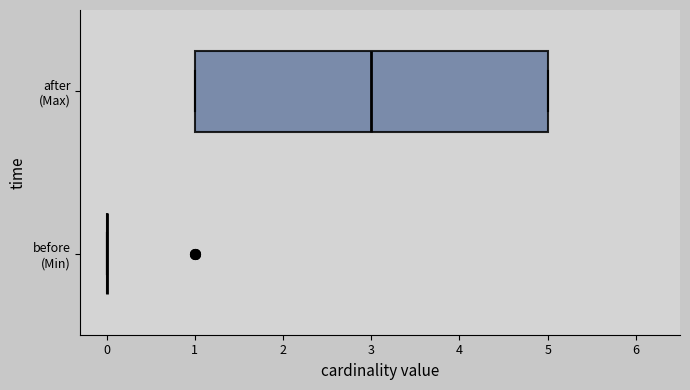

Reading bottom to top, transcribe this box plot: for each box, give where its median line is, the range the box spans, and where its two whiskers end, as read against the x-axis. The values are not printed on the chart, so give them approximately, as read against the axis.

before (Min): box collapsed to a line at 0, whiskers 0 to 0
after (Max): median 3, box 1 to 5, whiskers 1 to 5